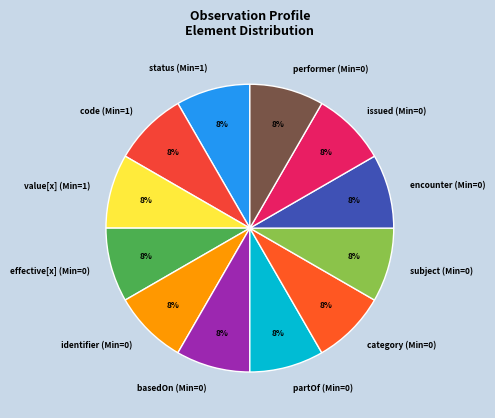

What is the ratio of the value at partOf (Min=0) to the value at effective[x] (Min=0)?

1.0